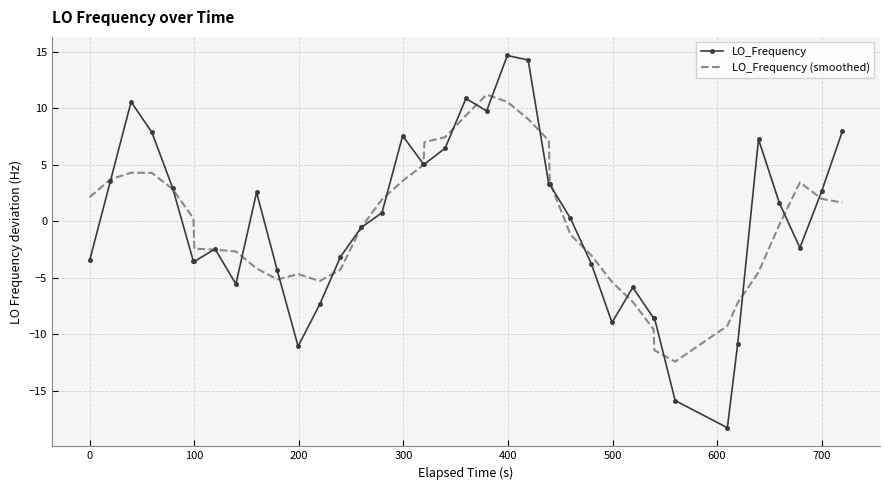

What is the lowest value of the LO_Frequency (smoothed) series?

-12.4